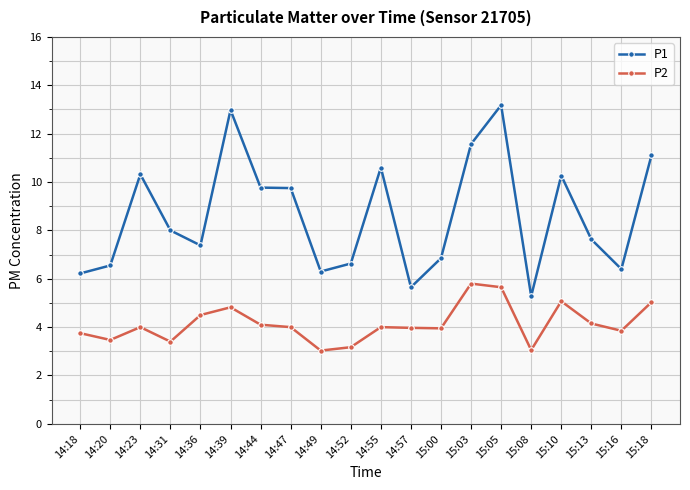

At which category does P2 reach its first local valley?

14:20